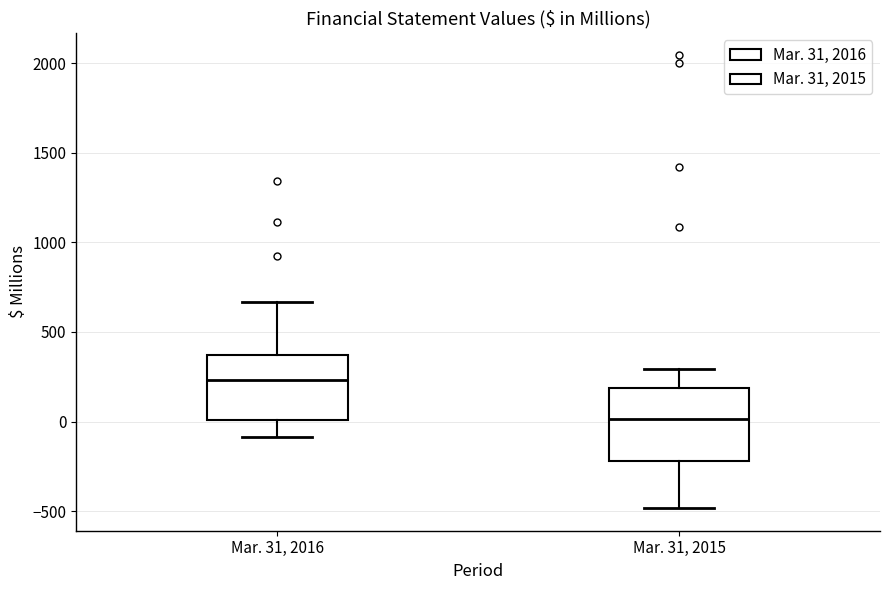

Reading left to right, transcribe this box plot: for each box, give where its median line is, the range the box spans, and where its two whiskers end, as read against the y-axis. The values are not printed on the chart, so give them approximately, as read against the axis.

Mar. 31, 2016: median 250, box 0 to 350, whiskers -100 to 650
Mar. 31, 2015: median 0, box -200 to 200, whiskers -500 to 300